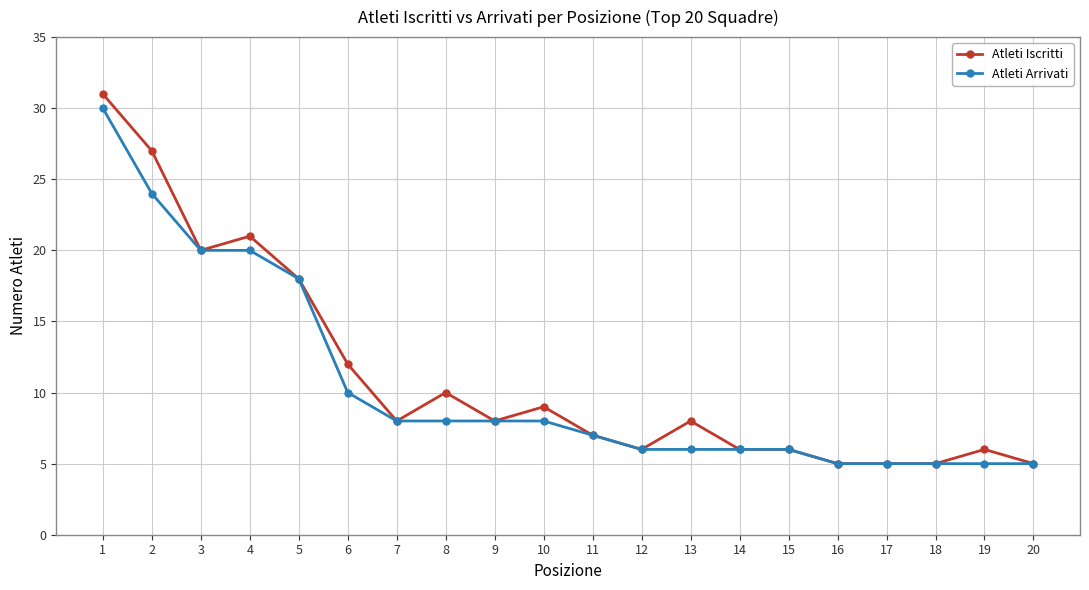

Between 2 and 18, which series saw the biggest shift?

Atleti Iscritti